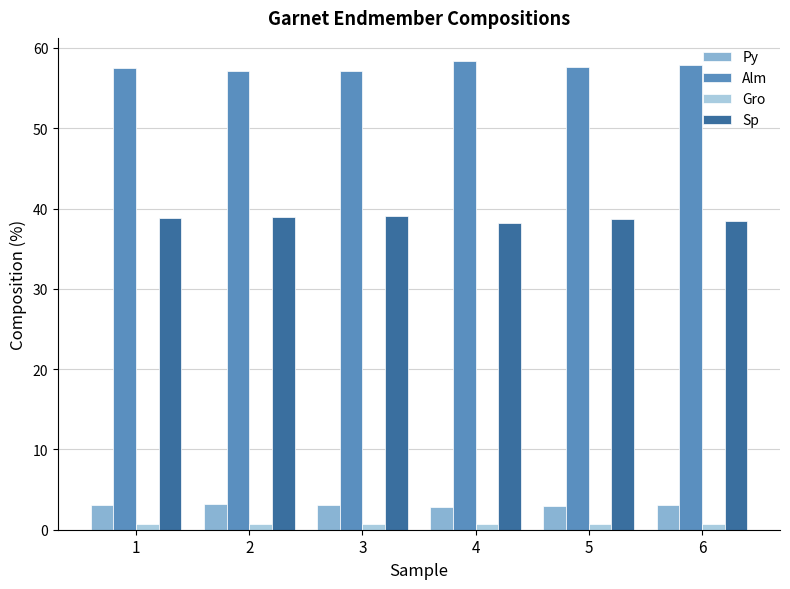

What is the maximum value shown in the chart?

58.3